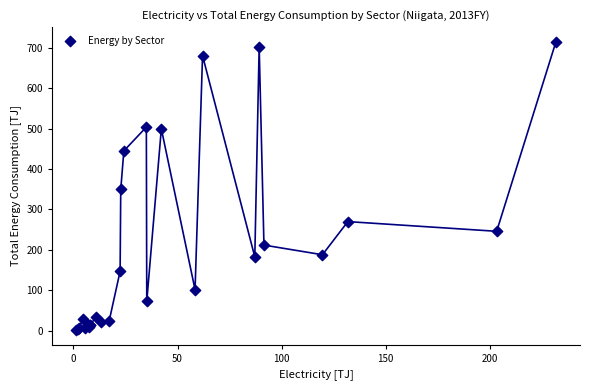

What Y value in the scatter plot is closest to 358?

349.3